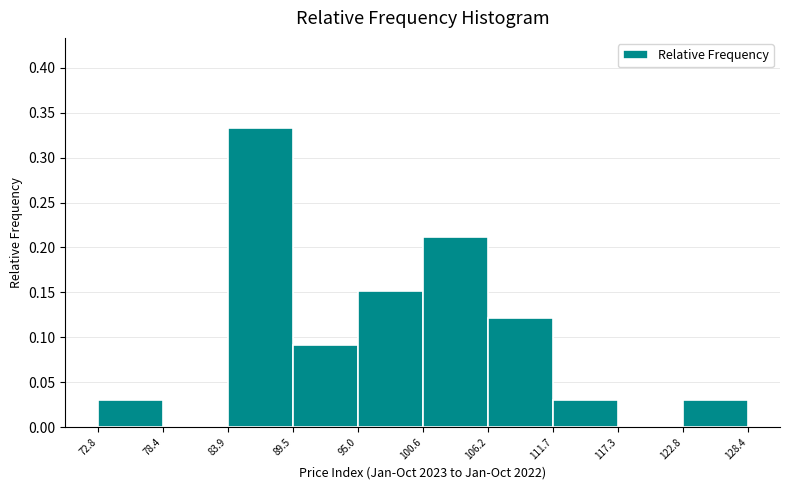

Reading left to right, list every bar in this chart as the range it spans on the x-axis followed by its height. The values are not printed on the chart, so give them approximately, as read against the axis.

72.8 to 78.4: 0.030
78.4 to 83.9: 0
83.9 to 89.5: 0.335
89.5 to 95.0: 0.090
95.0 to 100.6: 0.150
100.6 to 106.2: 0.210
106.2 to 111.7: 0.120
111.7 to 117.3: 0.030
117.3 to 122.8: 0
122.8 to 128.4: 0.030